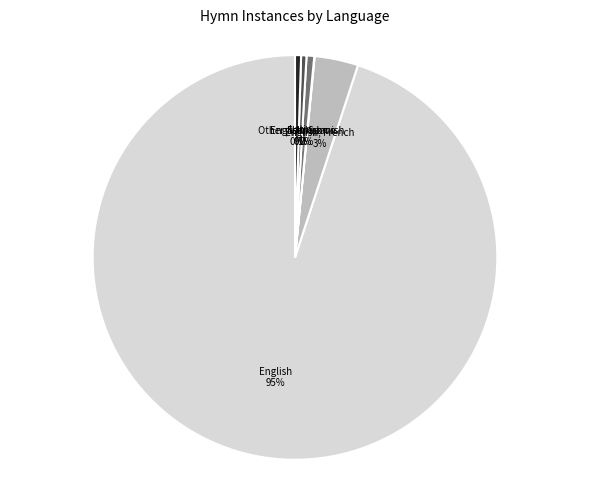

Which slice is the largest?

English